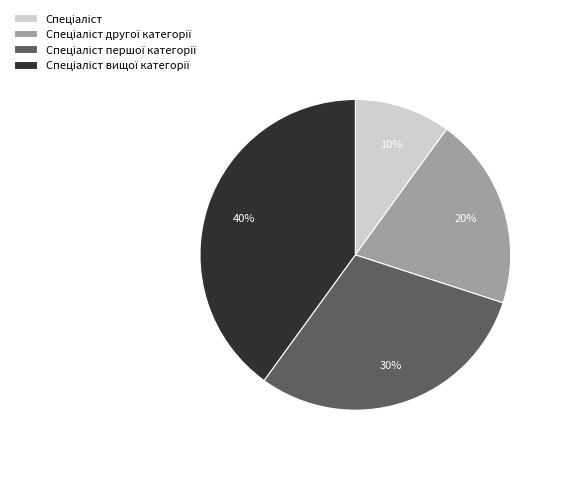

Is there a majority slice in this chart?

No